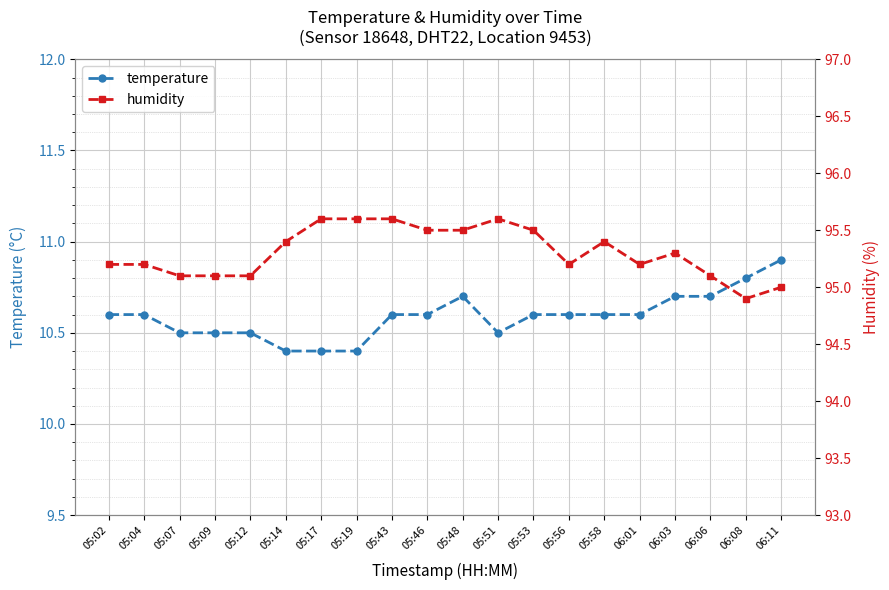

What is the difference between the temperature values at 06:06 and 05:58?

0.1